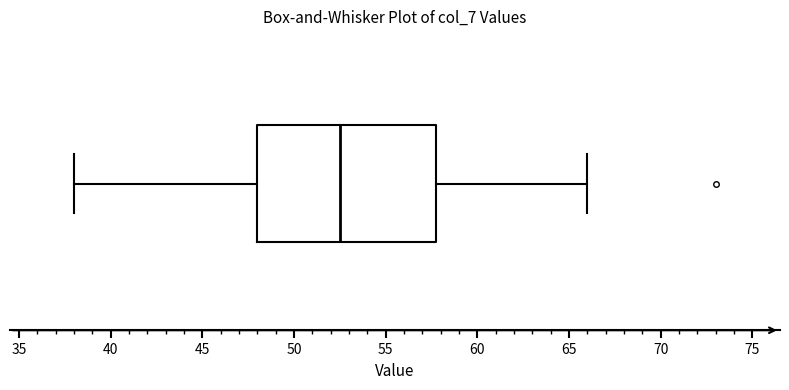

Where is the right edge of the box on the x-axis? The values are not printed on the chart, so give them approximately, as read against the axis.

58.0